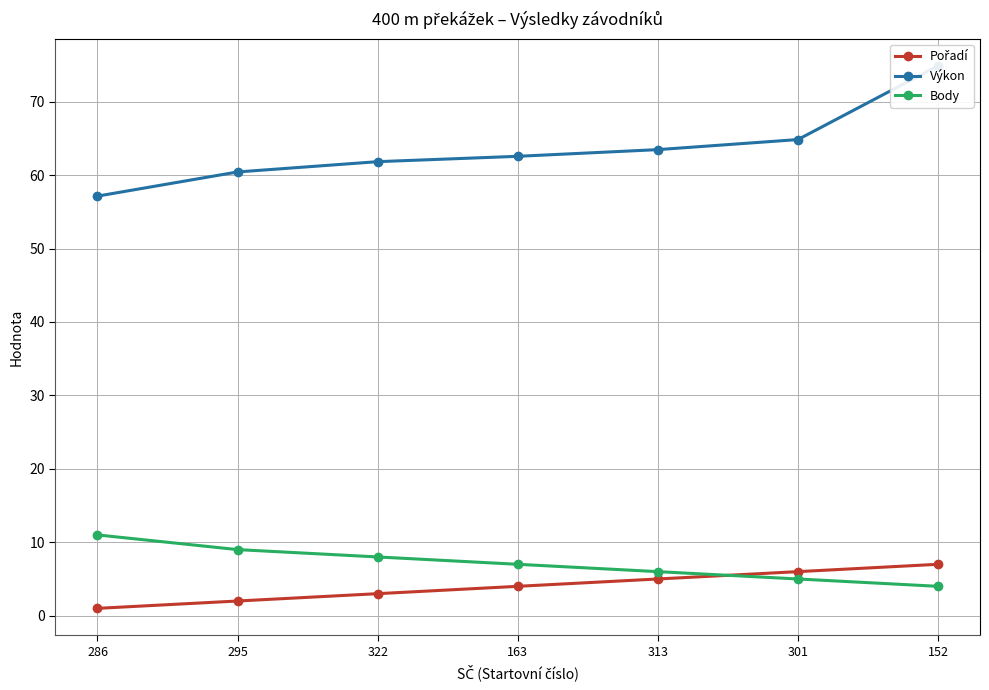

Where does the Pořadí series first go above 4?

313